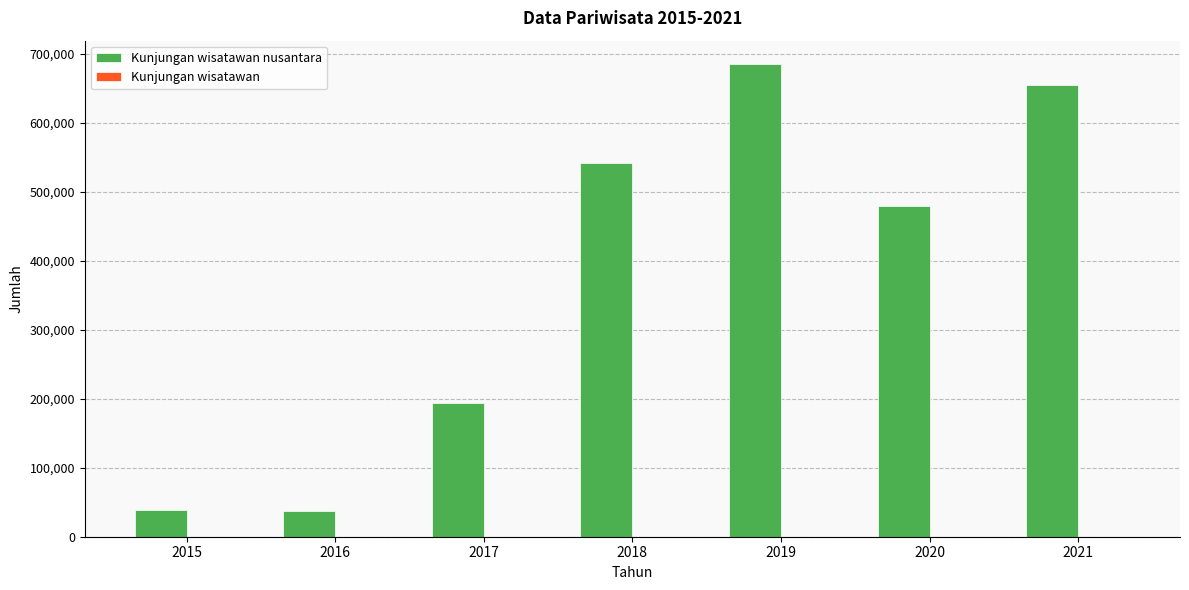

At which category is the sum across all series the highest?

2019